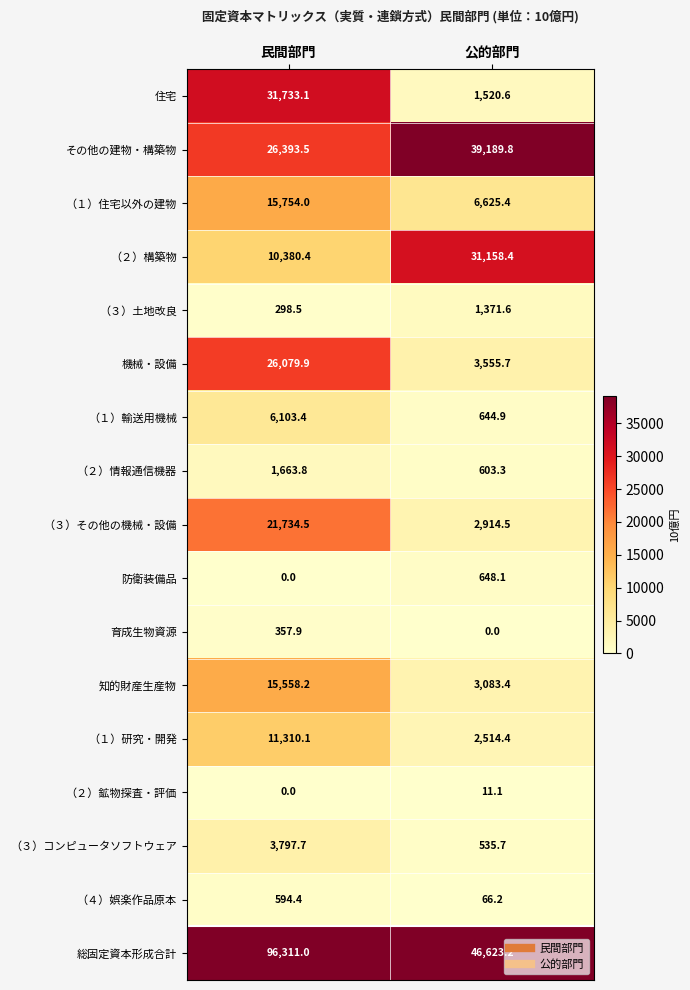

List the series in order of their peak value, lowest first.

（２）鉱物探査・評価, 育成生物資源, （４）娯楽作品原本, 防衛装備品, （３）土地改良, （２）情報通信機器, （３）コンピュータソフトウェア, （１）輸送用機械, （１）研究・開発, 知的財産生産物, （１）住宅以外の建物, （３）その他の機械・設備, 機械・設備, （２）構築物, 住宅, その他の建物・構築物, 総固定資本形成合計